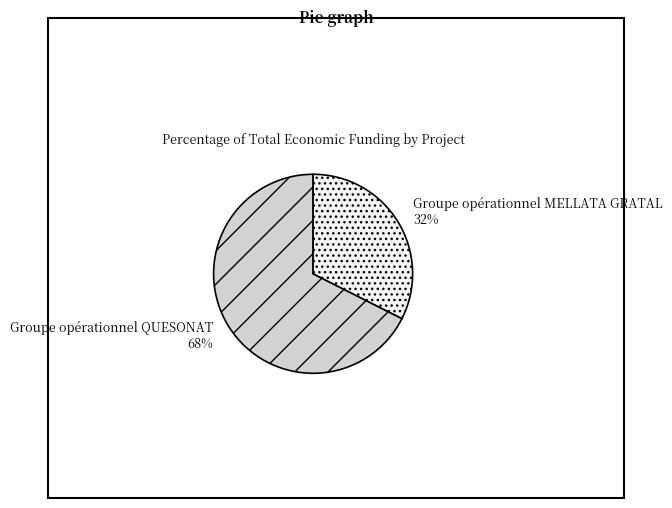

Does Groupe opérationnel MELLATA GRATAL account for over 50% of the chart?

No